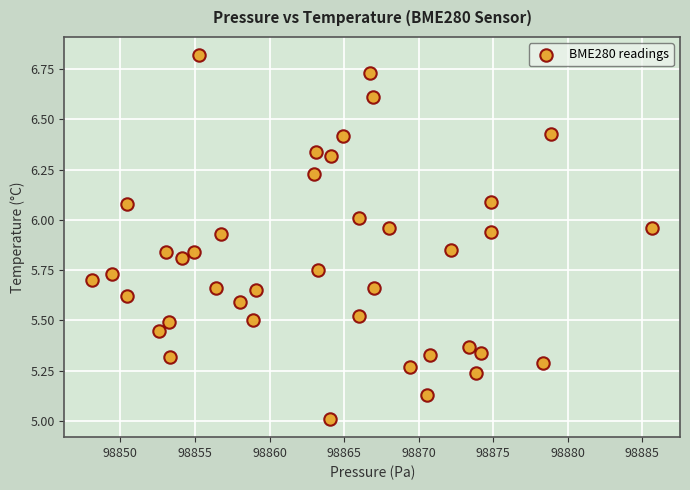

What is the range of Y values (max minus min)?

1.8